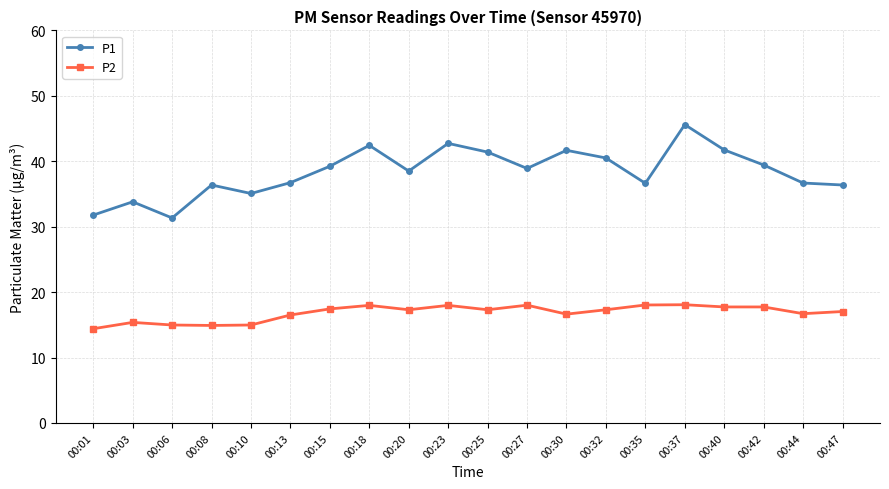

Which series has the largest range (max minus min)?

P1